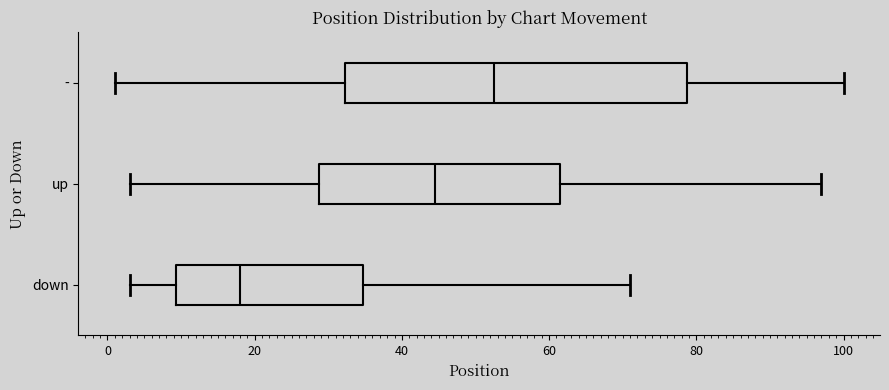

Reading bottom to top, transcribe this box plot: for each box, give where its median line is, the range the box spans, and where its two whiskers end, as read against the x-axis. The values are not printed on the chart, so give them approximately, as read against the axis.

down: median 18, box 10 to 34, whiskers 4 to 72
up: median 44, box 28 to 62, whiskers 4 to 98
-: median 52, box 32 to 78, whiskers 2 to 100